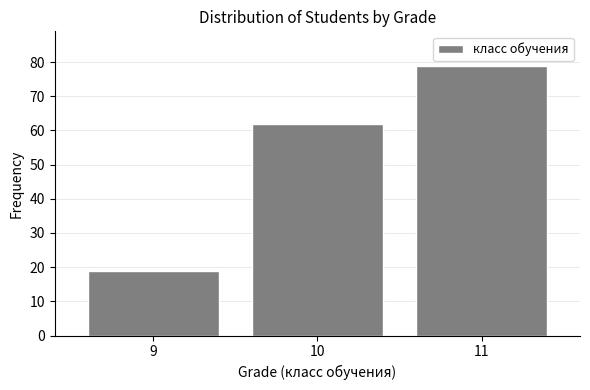

Which range on the x-axis has the tallest bar?

10.5 to 11.5